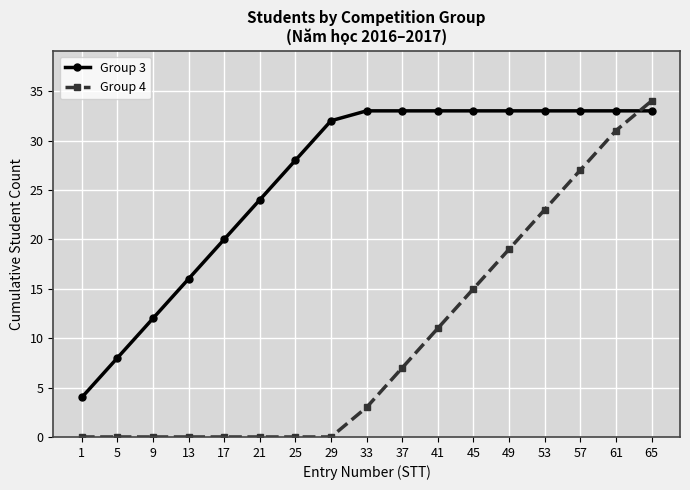

Count the number of categories in the chart.

17